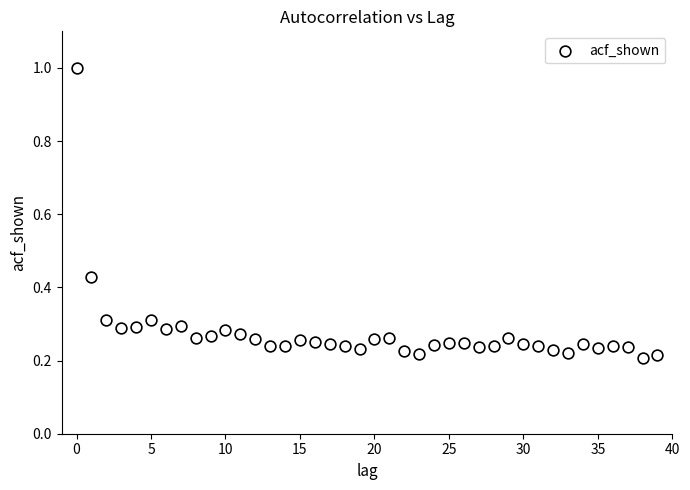

What is the range of Y values (max minus min)?

0.8